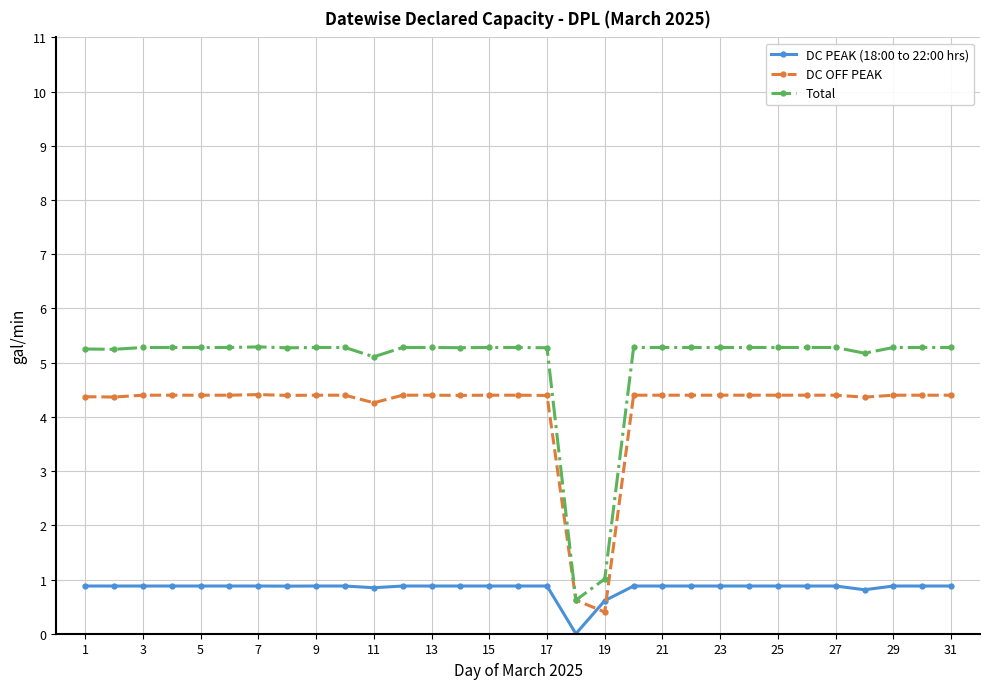

What is the difference between the second highest and second lowest values in the DC PEAK (18:00 to 22:00 hrs) series?

0.3